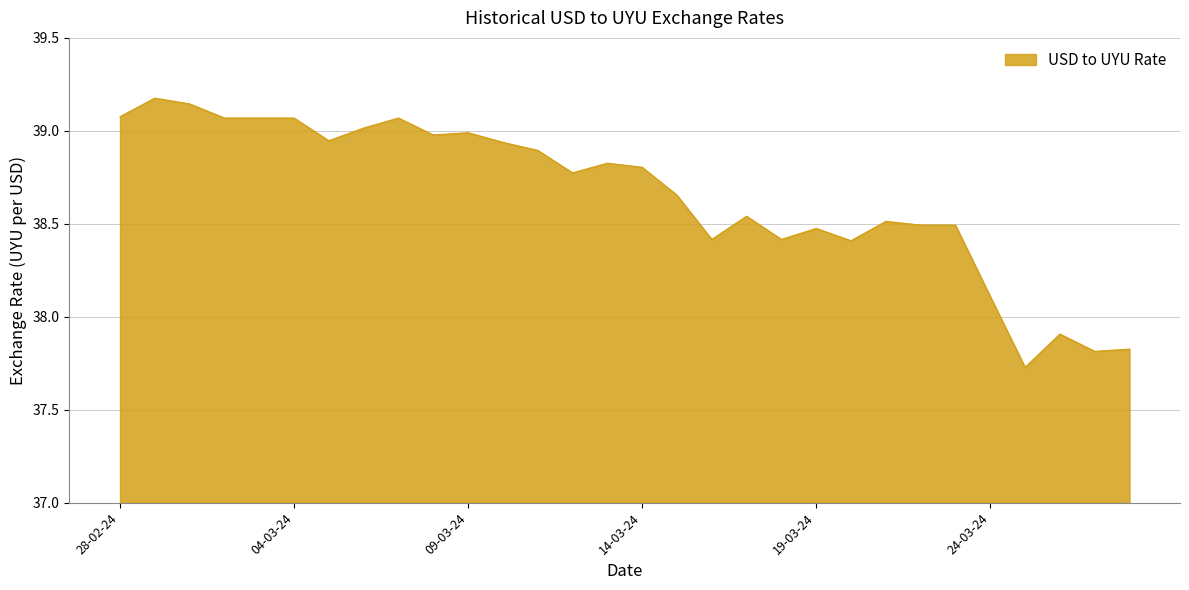

Does the chart display data point markers on the line(s)?

No